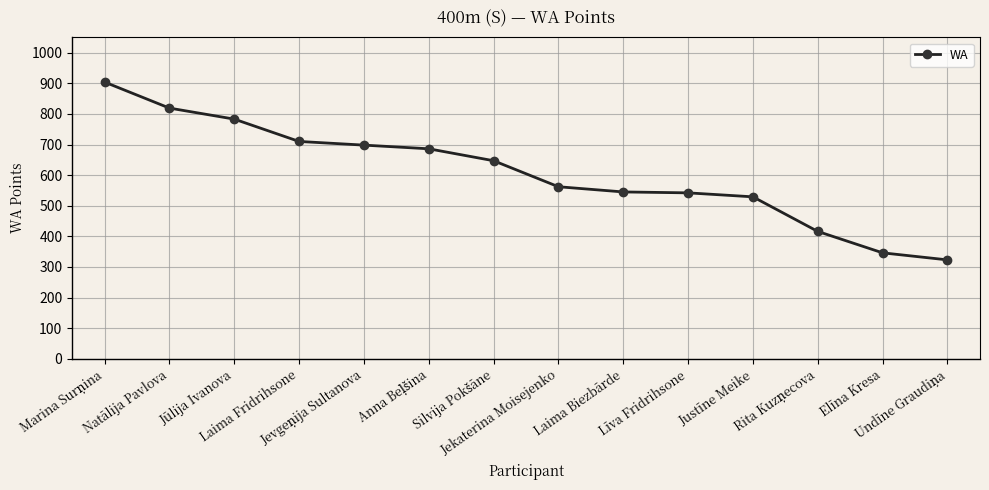

What is the value of the 3rd point from the left?

783